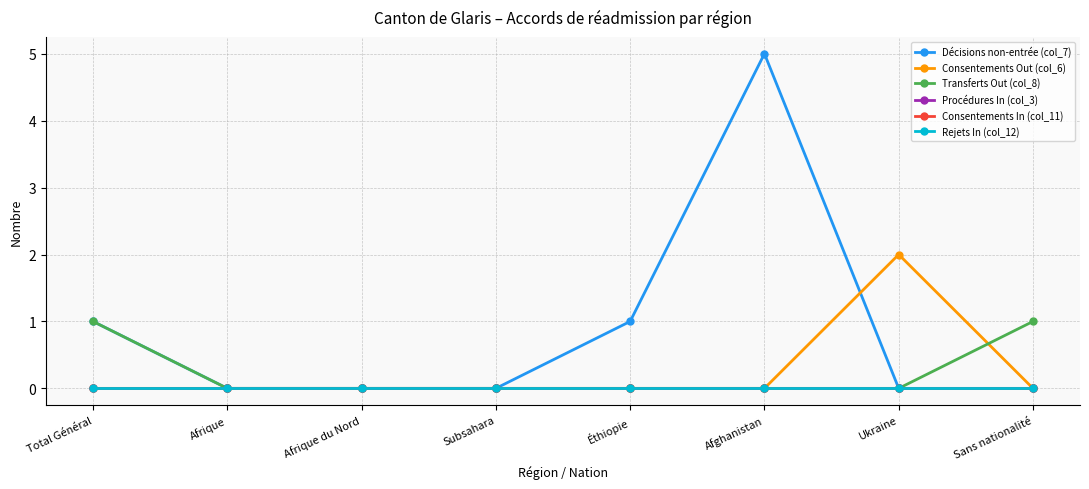

Rank the categories by Consentements Out (col_6) value from lowest to highest.

Total Général, Afrique, Afrique du Nord, Subsahara, Éthiopie, Afghanistan, Sans nationalité, Ukraine